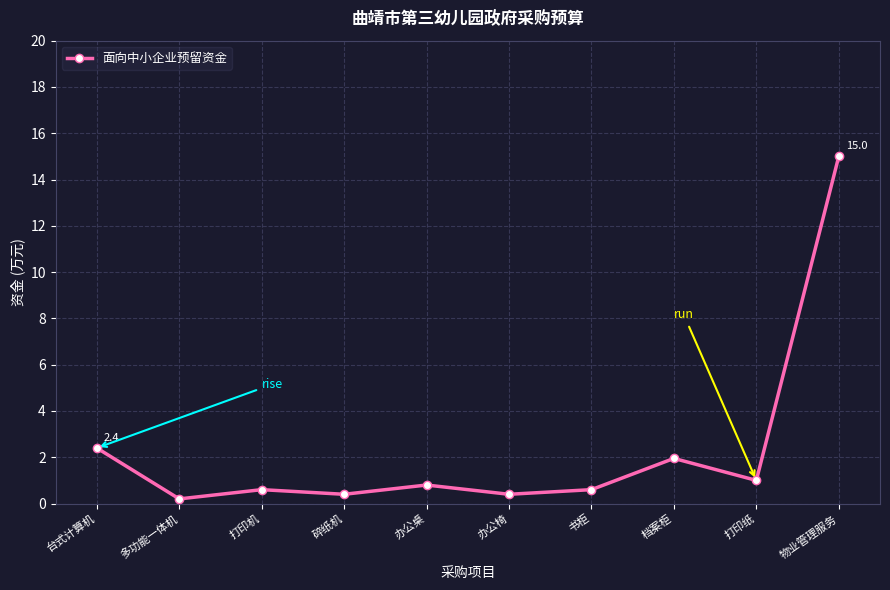

Where is the data nearest to the value 7?

台式计算机